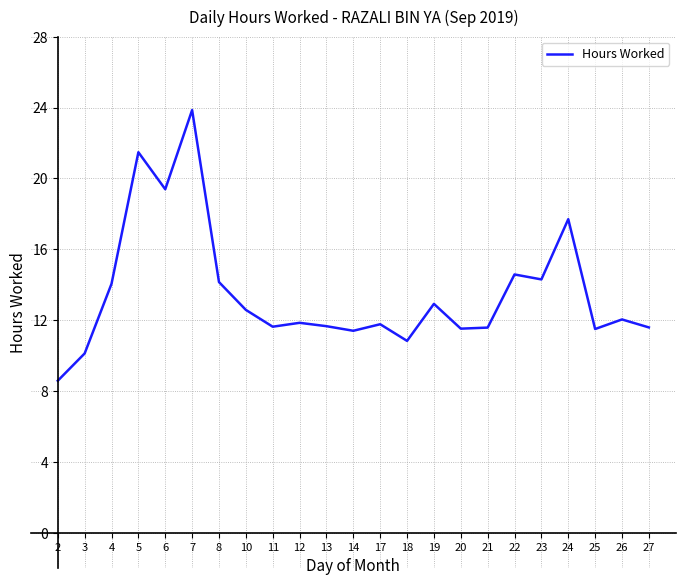

How many values are below 11?

3